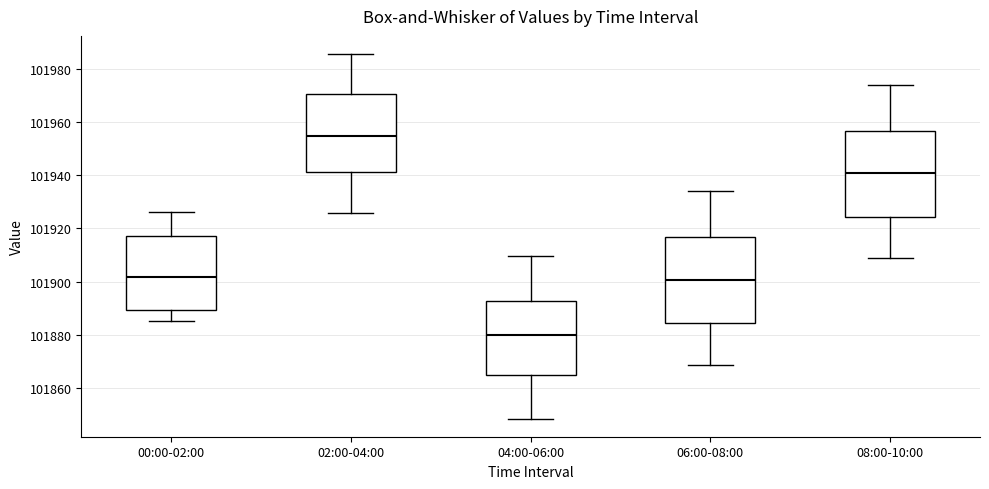

Reading left to right, read every box against the y-axis: the position of its median line, the range the box covers, and the ends of its whiskers. The values are not printed on the chart, so give them approximately, as read against the axis.

00:00-02:00: median 101902, box 101890 to 101918, whiskers 101886 to 101926
02:00-04:00: median 101954, box 101942 to 101970, whiskers 101926 to 101986
04:00-06:00: median 101880, box 101866 to 101892, whiskers 101848 to 101910
06:00-08:00: median 101900, box 101884 to 101916, whiskers 101868 to 101934
08:00-10:00: median 101940, box 101924 to 101956, whiskers 101908 to 101974